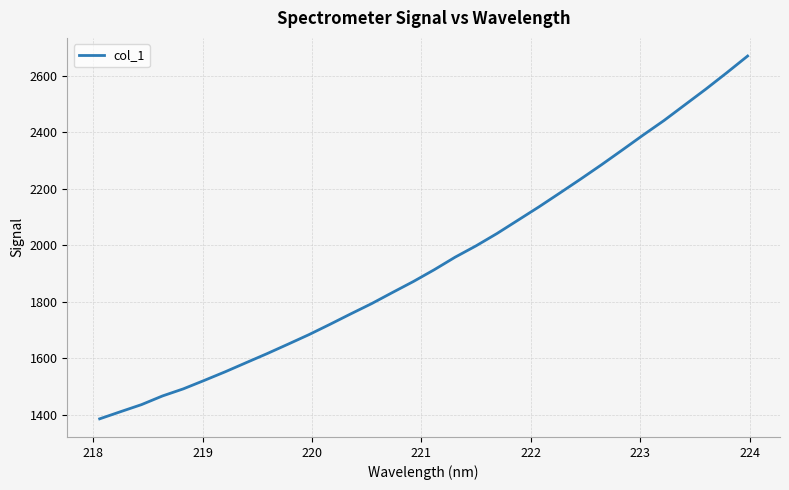

What is the average value?

1940.9